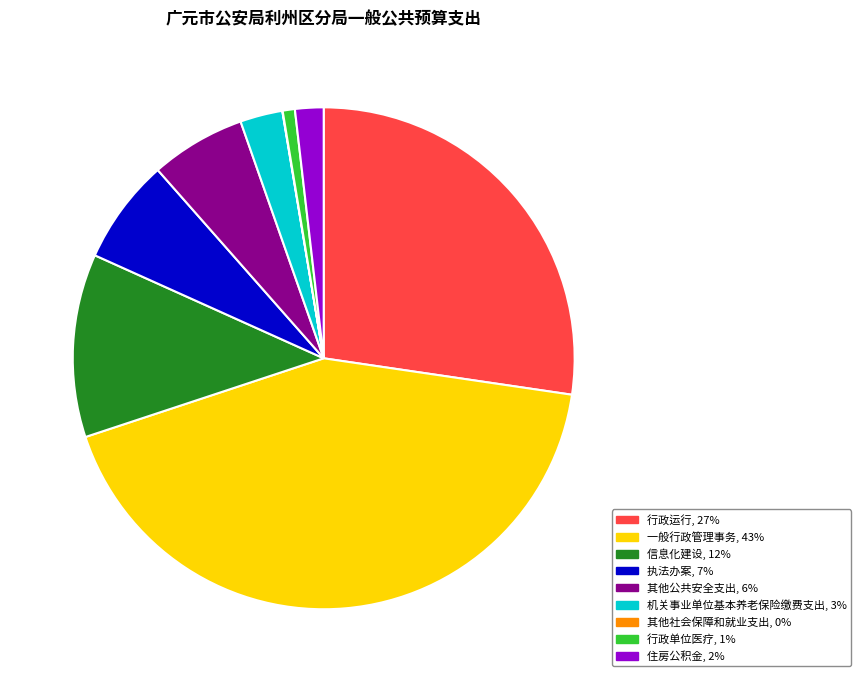

Which category has the biggest portion of the pie?

一般行政管理事务